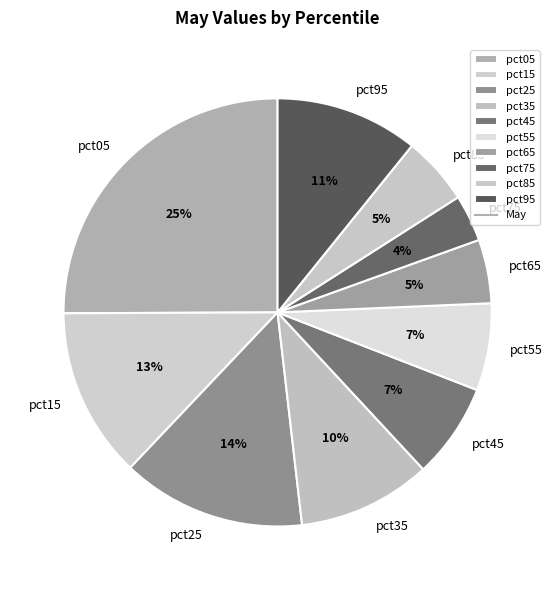

Is pct05 the majority of the pie?

No